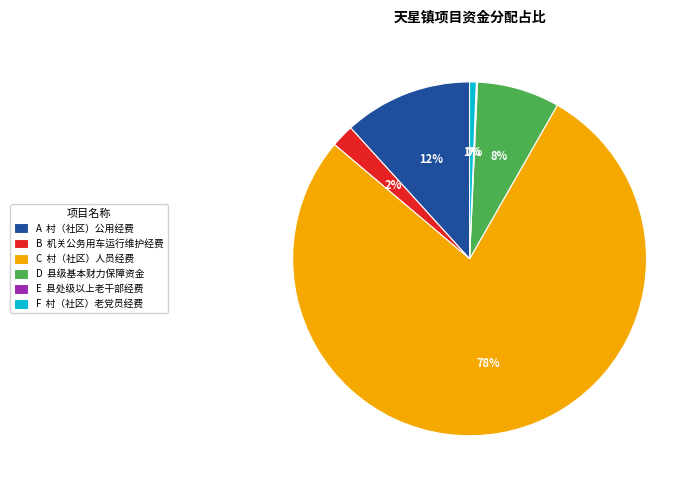

What is the majority slice?

C 村（社区）人员经费